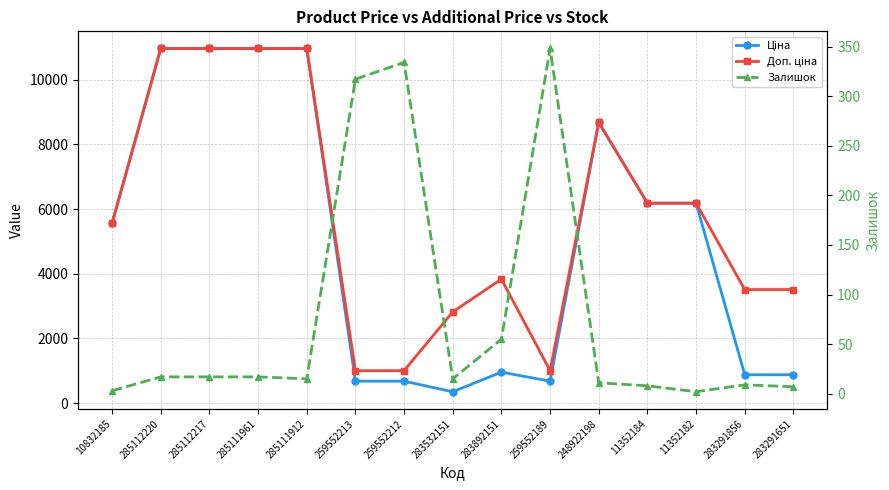

Between 259552212 and 283532151, which is larger?

259552212